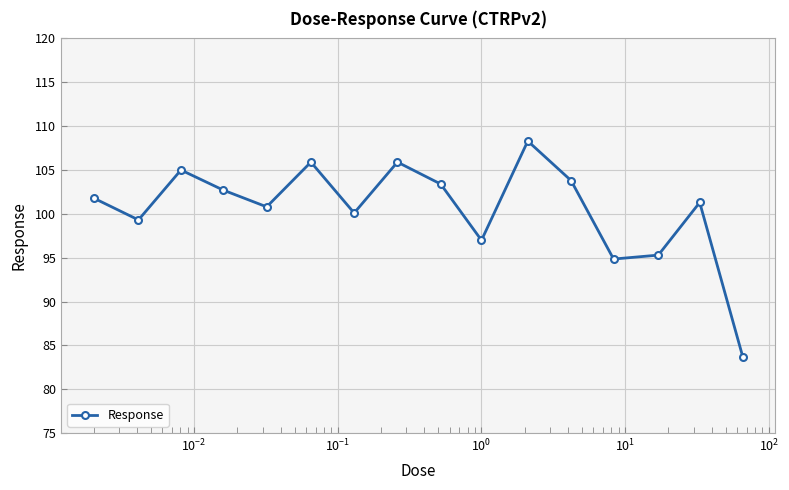

How many categories are shown in the chart?

16